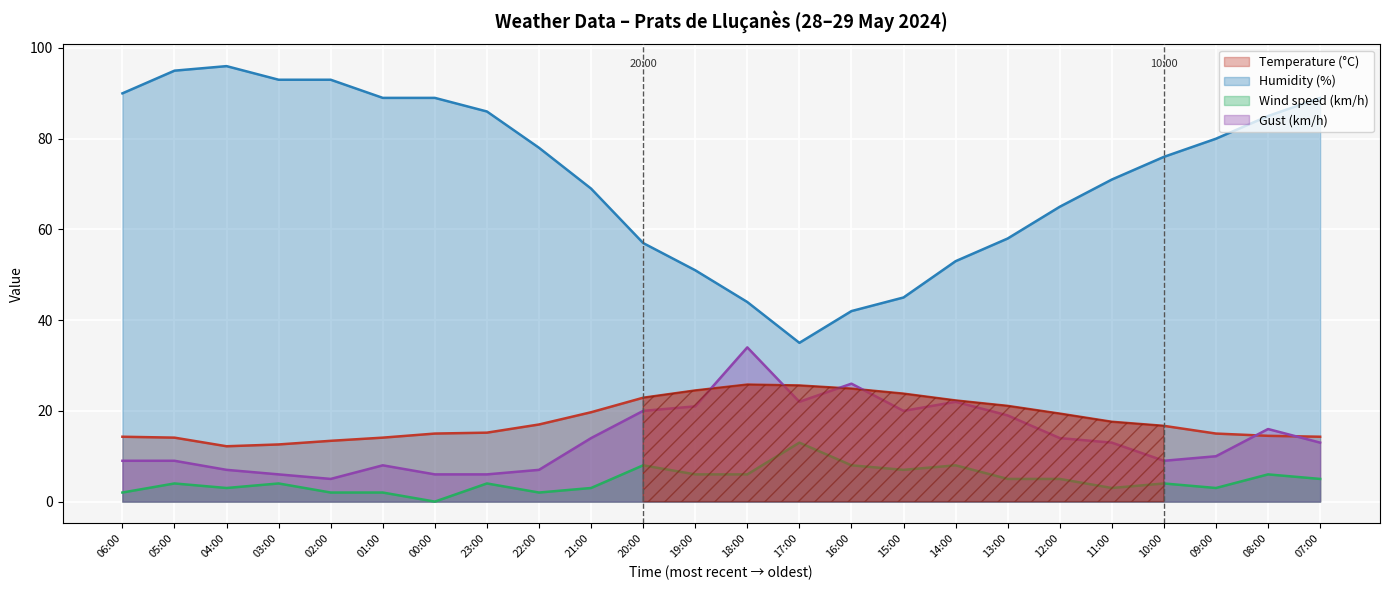

Does the chart display data point markers on the line(s)?

No